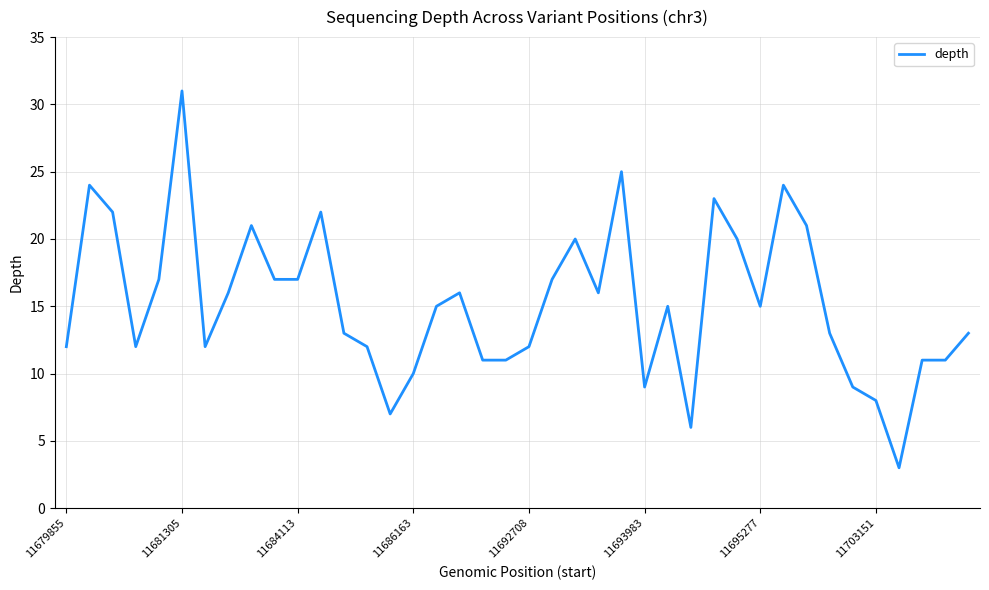

What is the greatest value displayed?

31